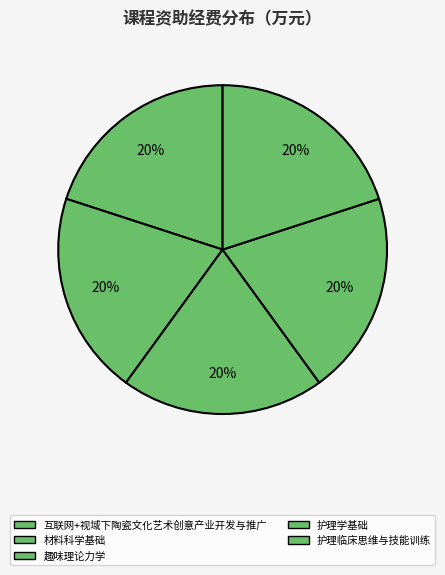

How many slices are in this pie chart?

5